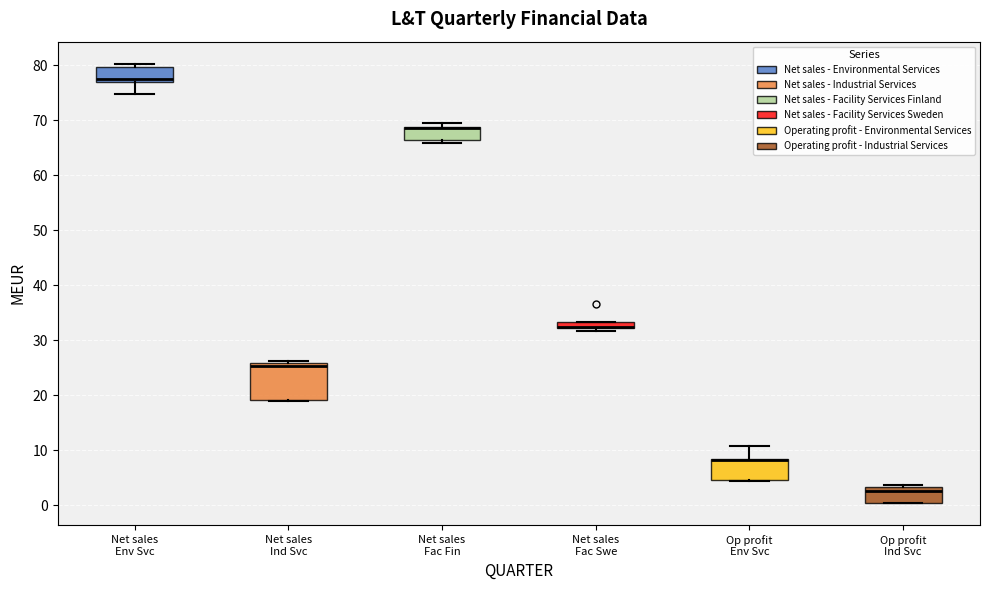

Which box is the tallest, from its lower edge to its upper edge?

Net sales Ind Svc